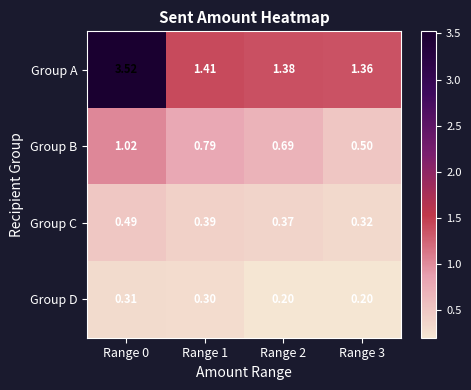

What is the minimum value shown in the chart?

0.2